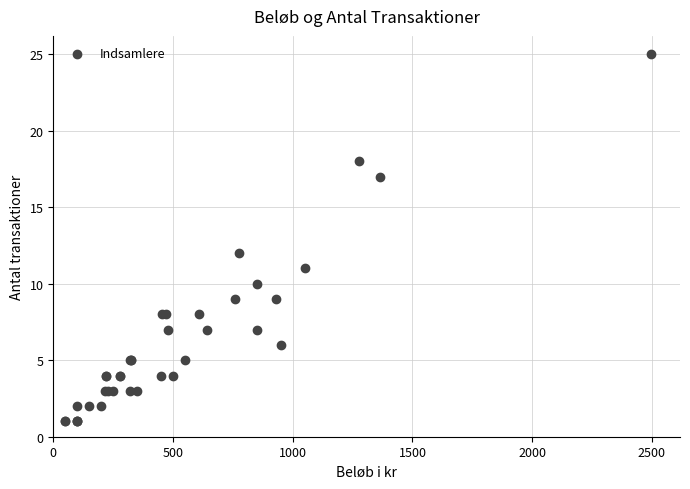

What Y value in the scatter plot is closest to 13?

12